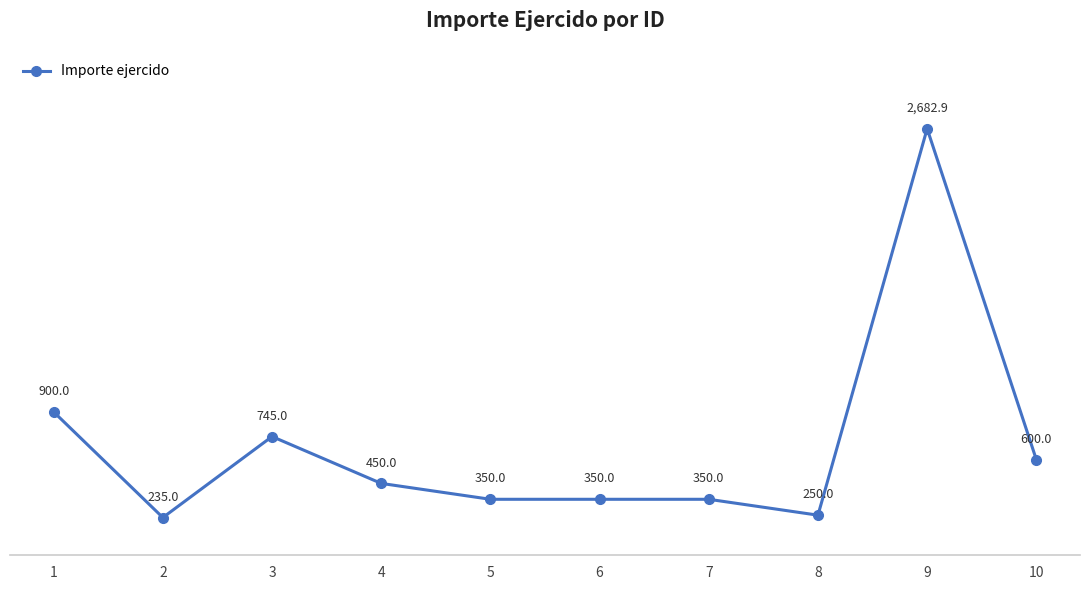

At which label is the value closest to 1458?

1